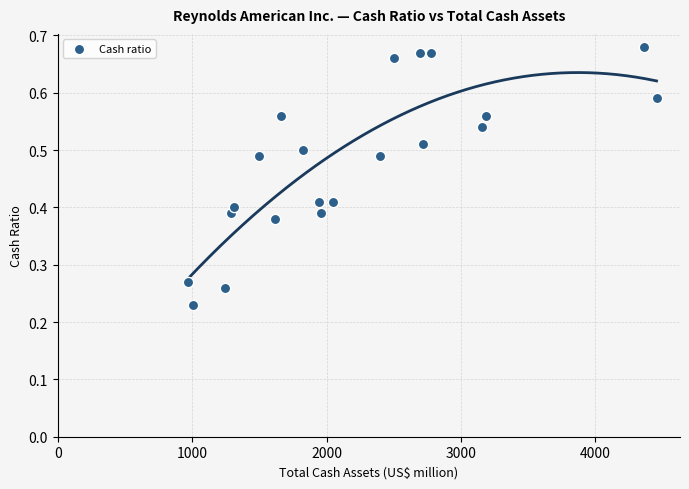

What is the range of X values (max minus min)?

3489.0